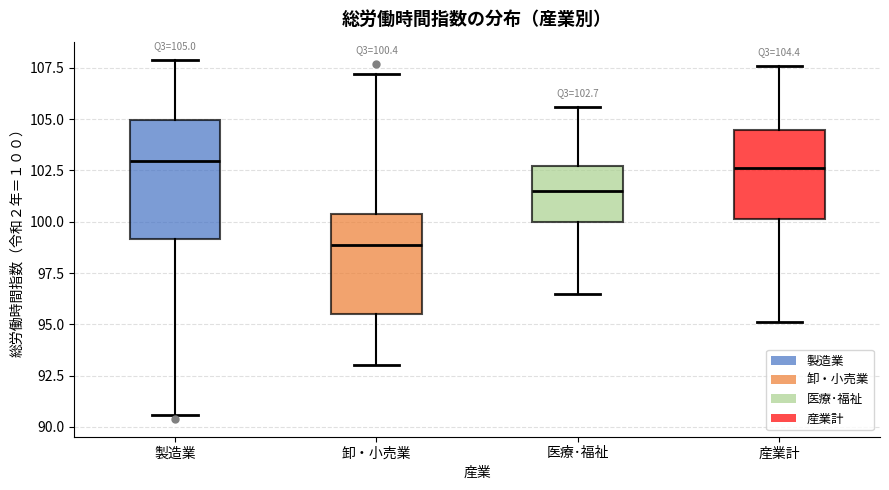

Comparing the boxes themselves (not the whiskers), which one is the tallest?

製造業